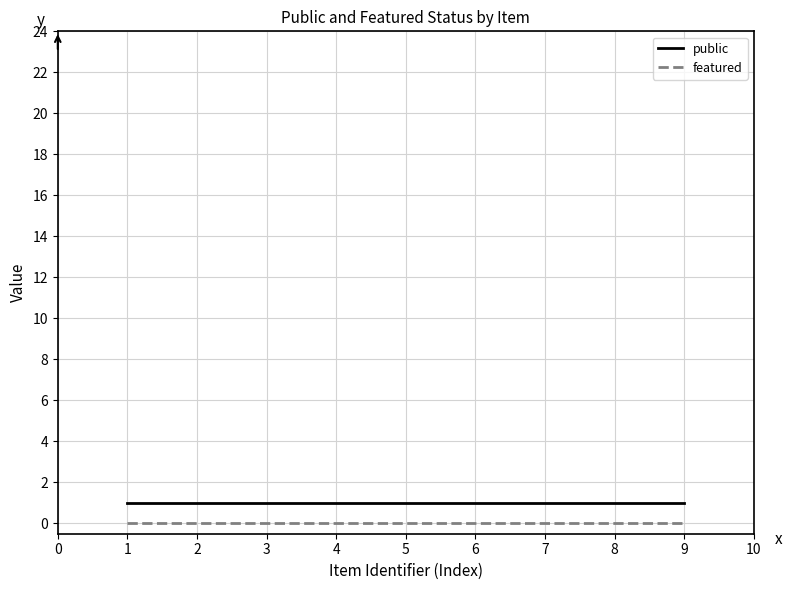

Which series has the largest total across all categories?

public